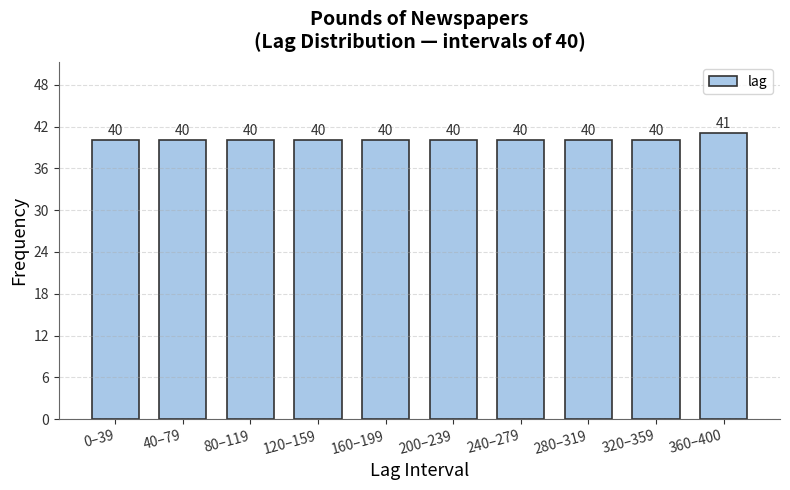

Reading left to right, transcribe all the data shown in this chart.

0–39=40	40–79=40	80–119=40	120–159=40	160–199=40	200–239=40	240–279=40	280–319=40	320–359=40	360–400=41